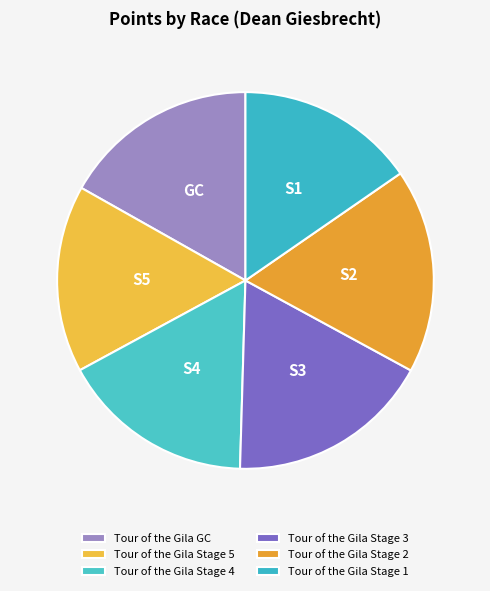

What is the smallest slice in the pie chart?

Tour of the Gila Stage 1